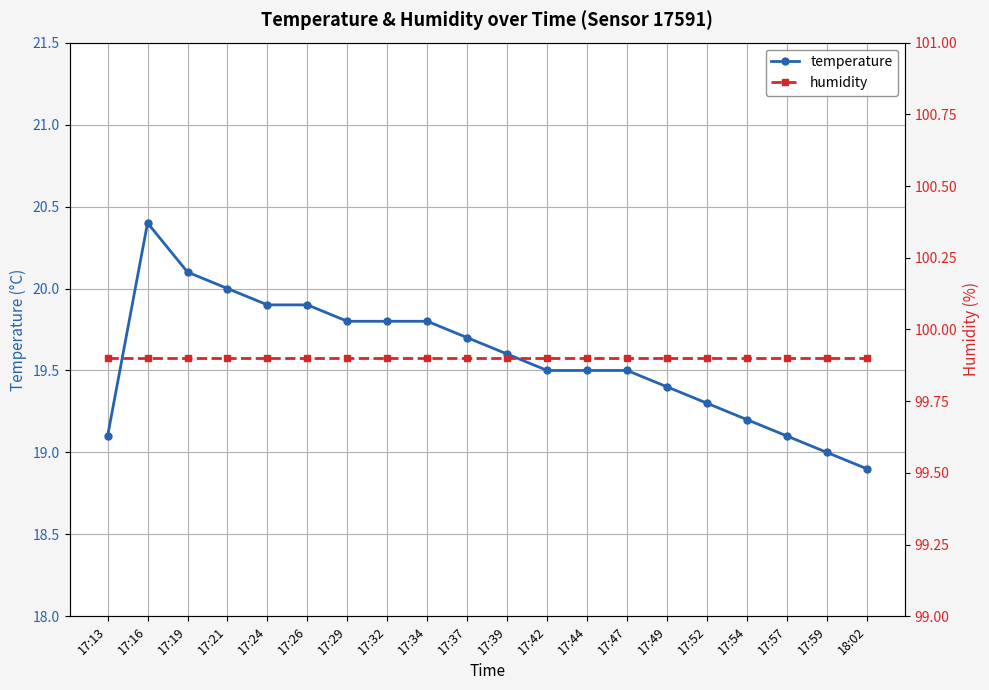

What is the value of the humidity point at the 12th from the left?

99.9